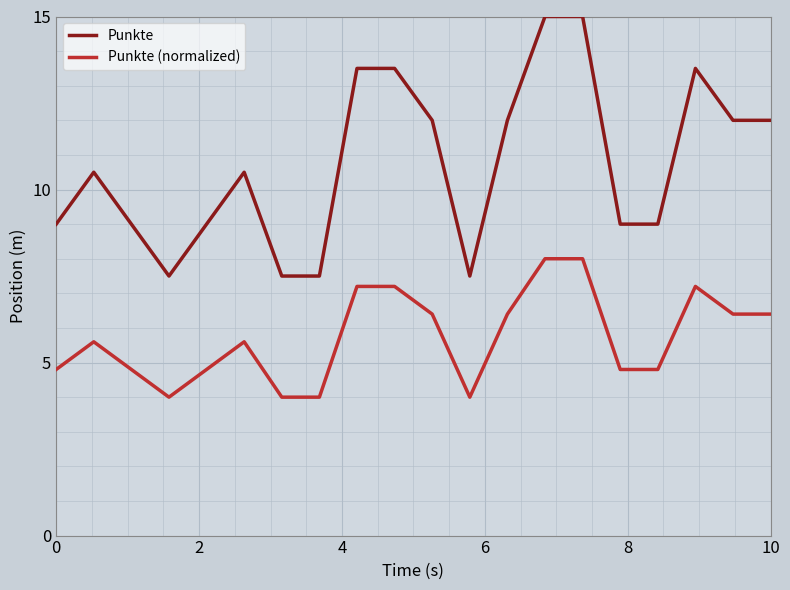

True or false: Punkte (normalized) and Punkte intersect in this chart.

False